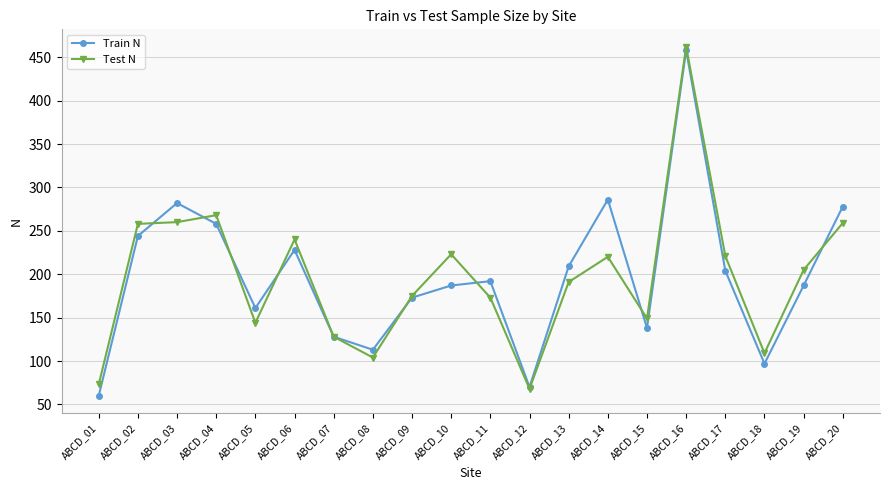

In Train N, how many points are lower than both neighbors (excluding endpoints)?

5